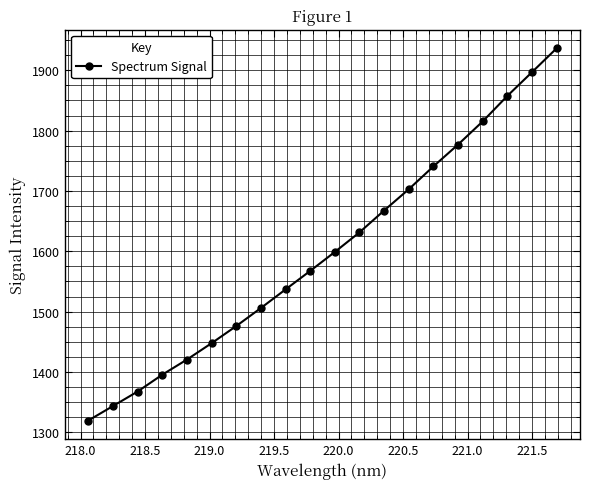

What is the greatest value displayed?

1936.3